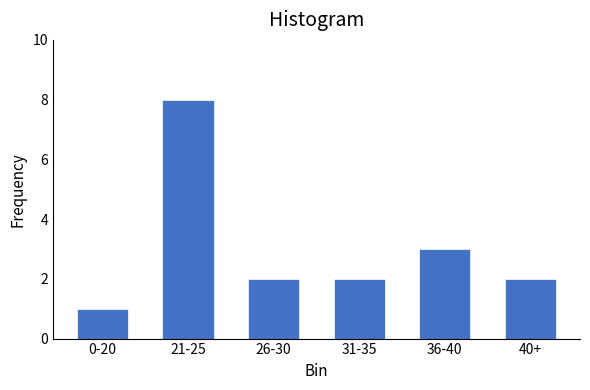

Reading left to right, transcribe all the data shown in this chart.

0-20=1	21-25=8	26-30=2	31-35=2	36-40=3	40+=2